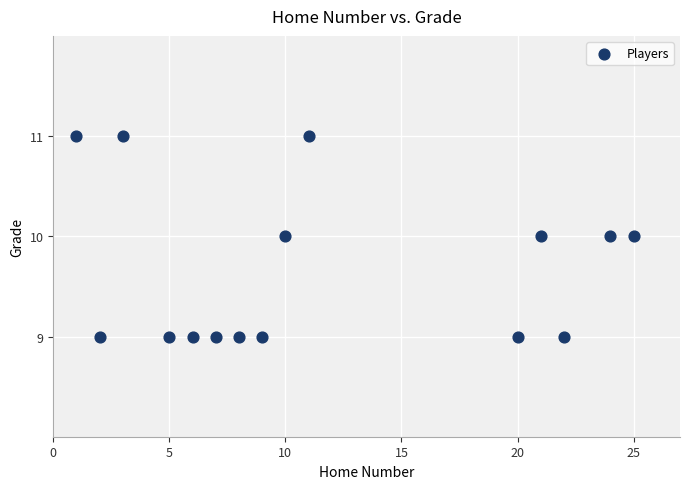

What is the range of X values (max minus min)?

24